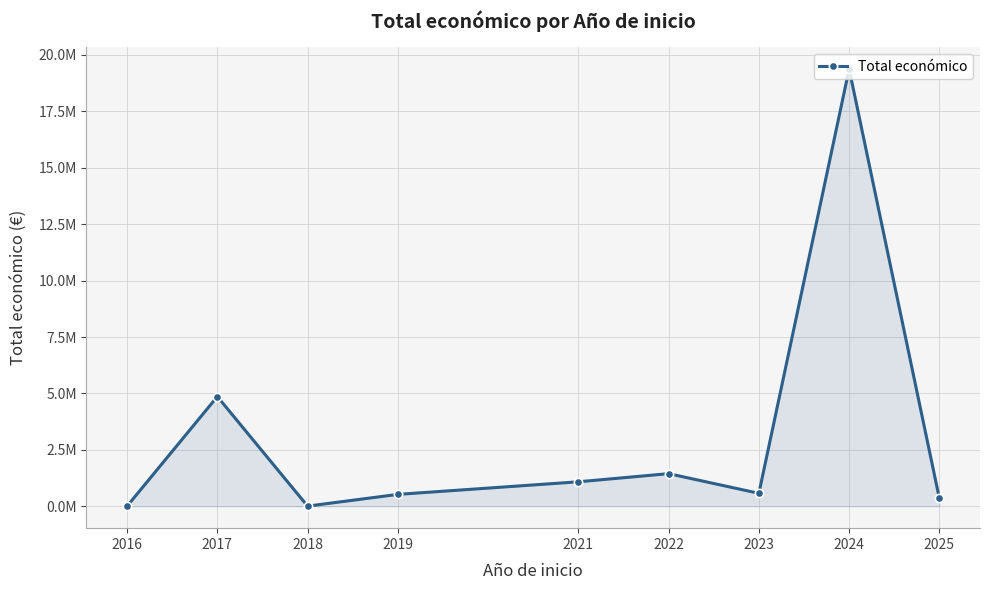

Does the chart have visible grid lines?

Yes